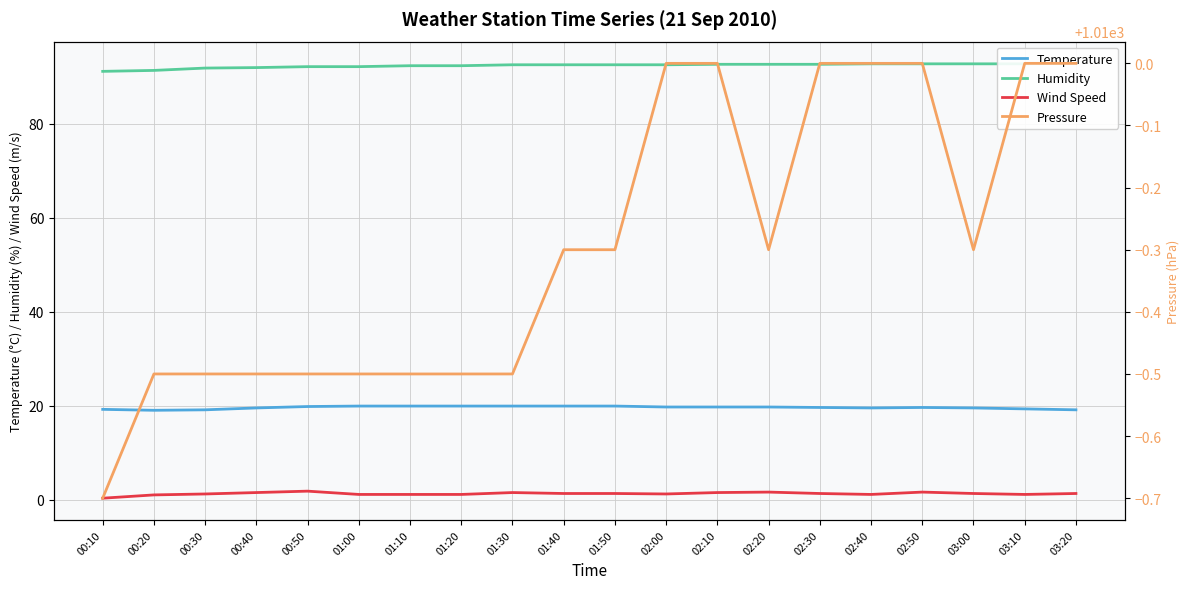

What is the spread (max minus min) of values at 01:00?

1008.4